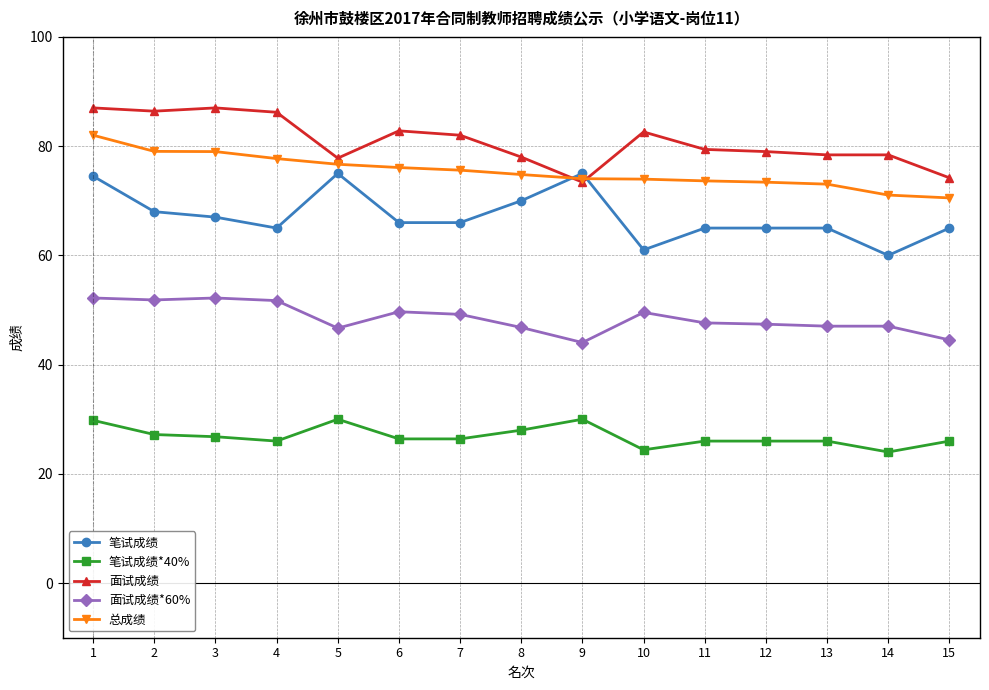

Which series has the largest total across all categories?

面试成绩